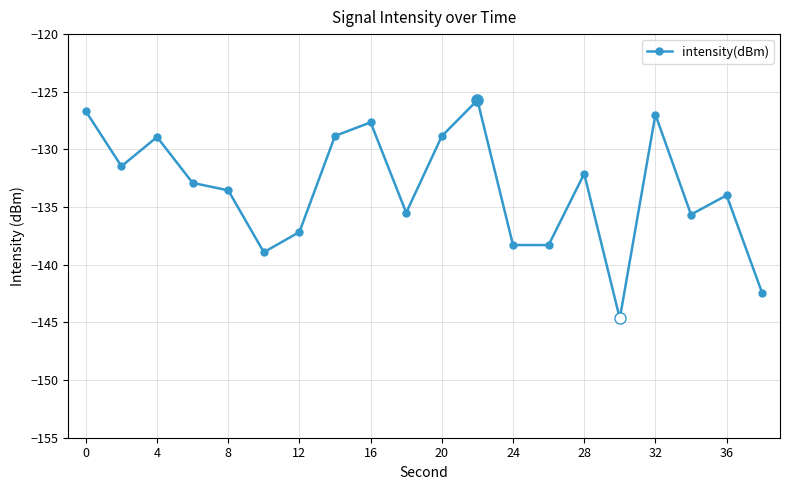

What is the difference between the maximum and second lowest values?

16.7